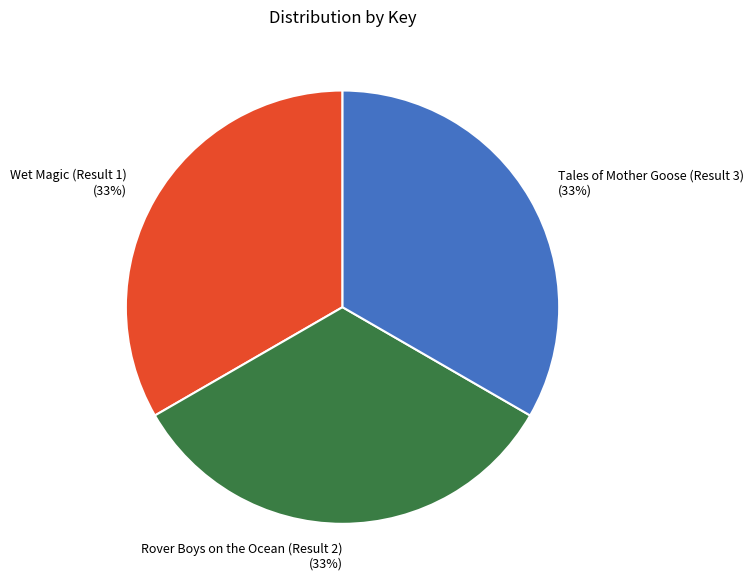

Approximately how many times larger is the value at Wet Magic (Result 1) compared to Rover Boys on the Ocean (Result 2)?

1.0